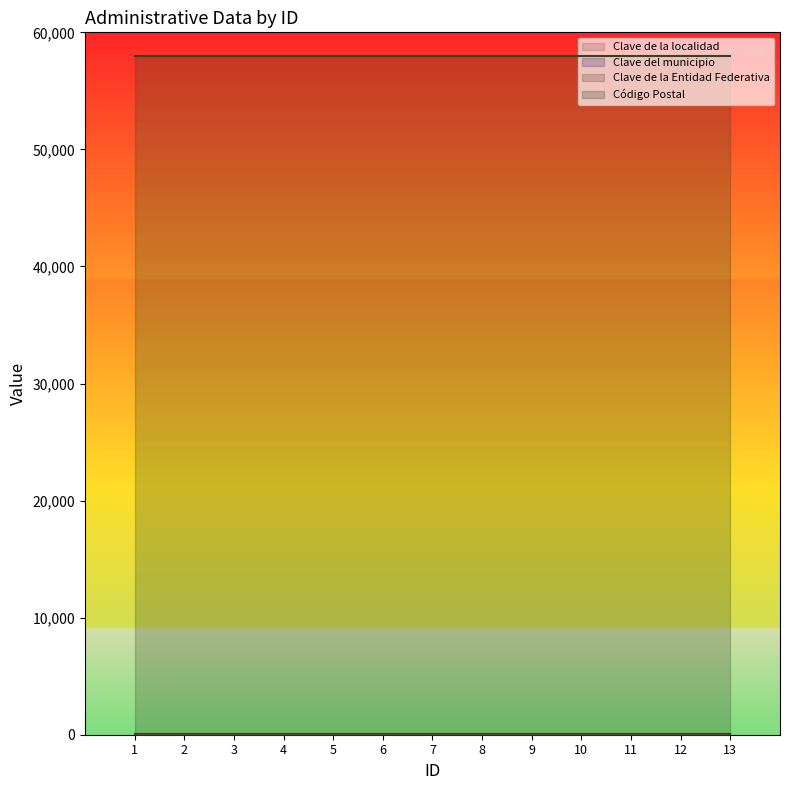

What is the total value across all series at 4?

58090